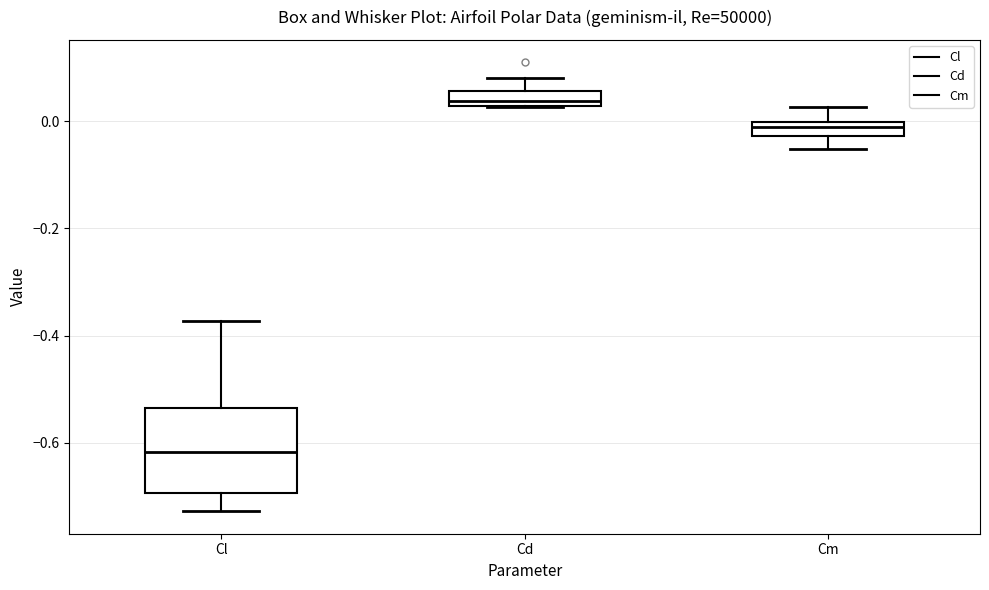

Which box's median line is the highest?

Cd